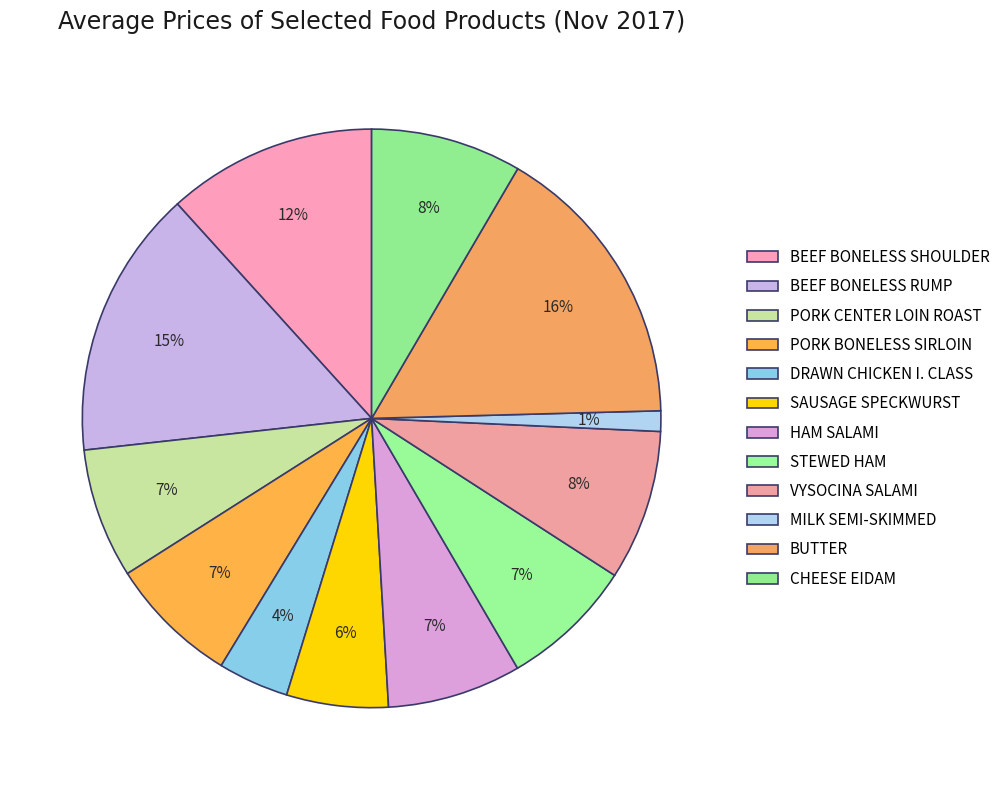

Combined, what portion of the pie is PORK BONELESS SIRLOIN and MILK SEMI-SKIMMED?

8.4%